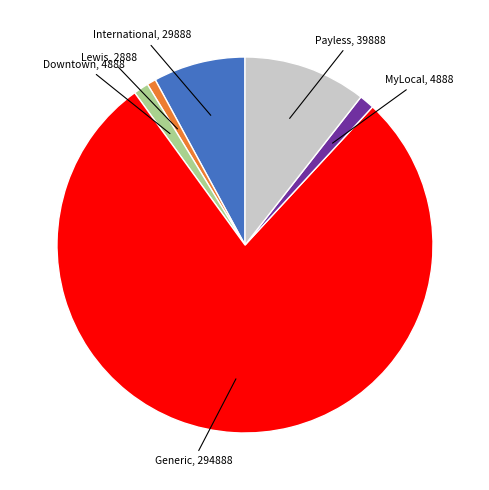

Does any single category account for the majority?

Yes